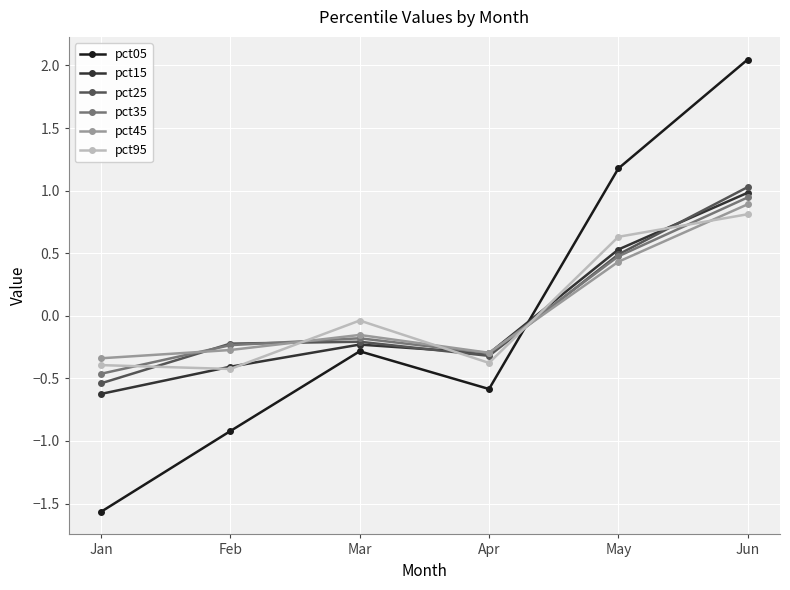

Which series changed the most between Apr and Jun?

pct05